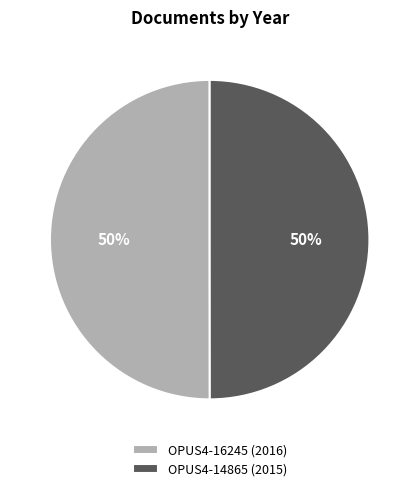

Do OPUS4-16245 (2016) and OPUS4-14865 (2015) together represent more than half of the pie?

Yes